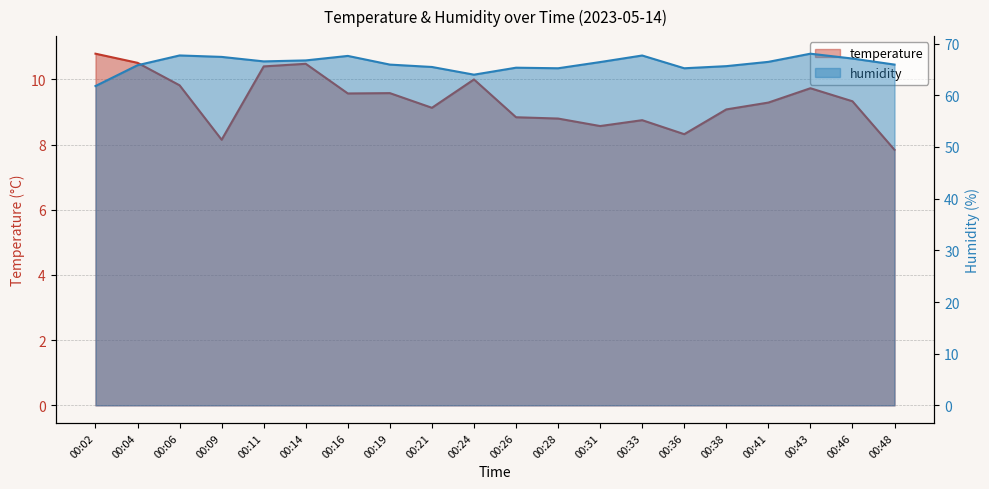

What is the value of the temperature point at the 19th from the left?

9.3